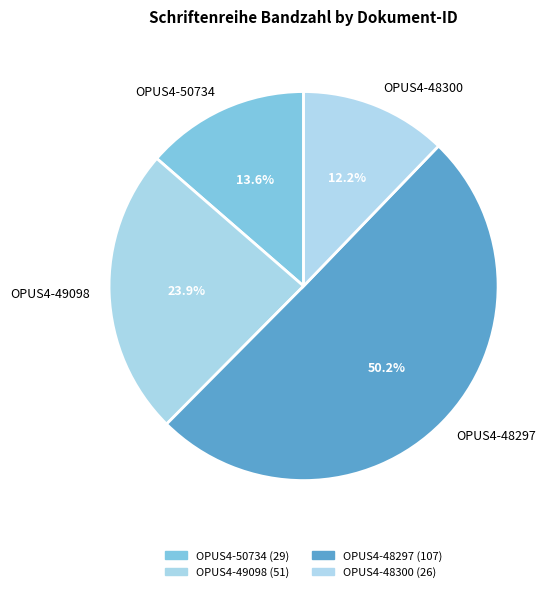

Count the number of slices in the pie.

4